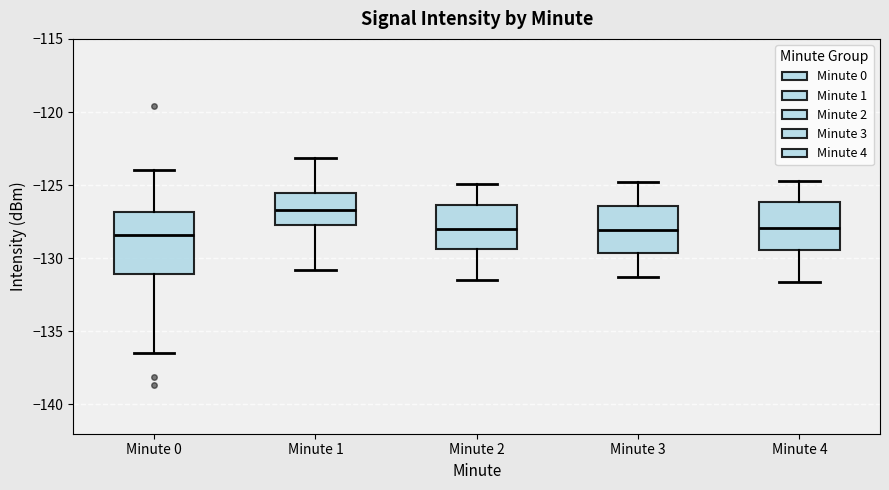

Which box is the tallest, from its lower edge to its upper edge?

Minute 0